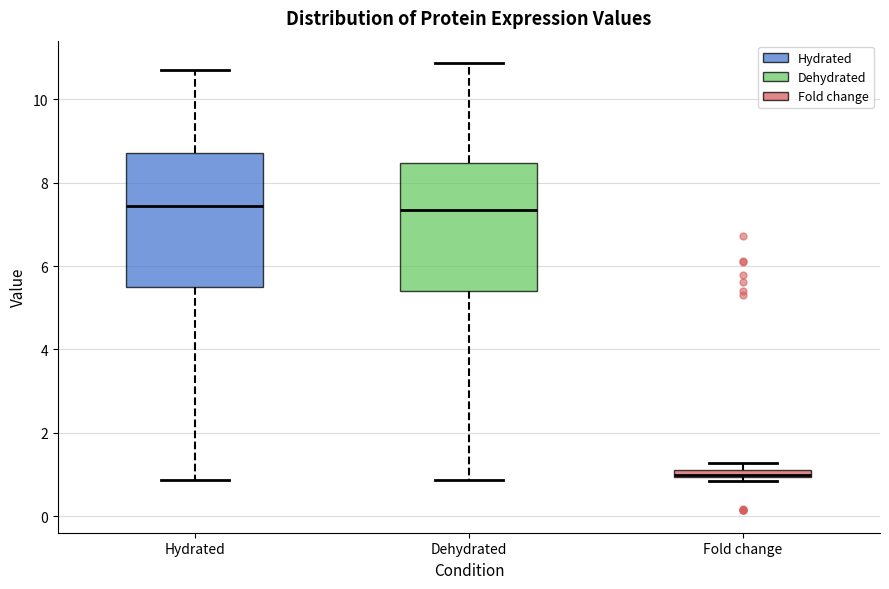

Where is the lower edge of the box for Fold change on the y-axis? The values are not printed on the chart, so give them approximately, as read against the axis.

1.0